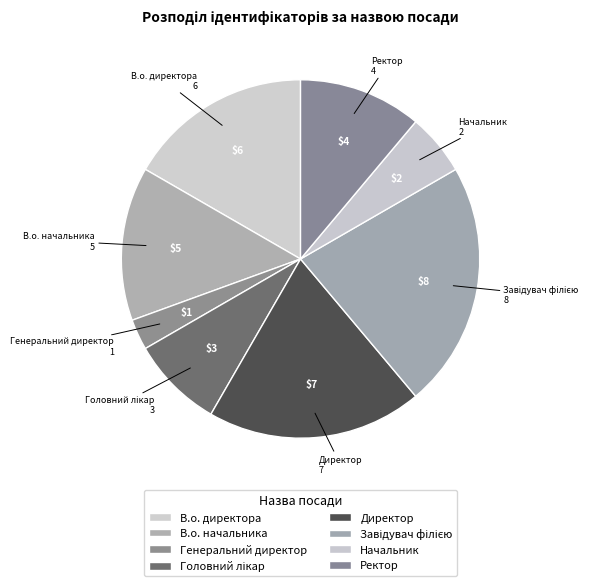

Combined, do В.о. начальника and Директор account for over 50%?

No